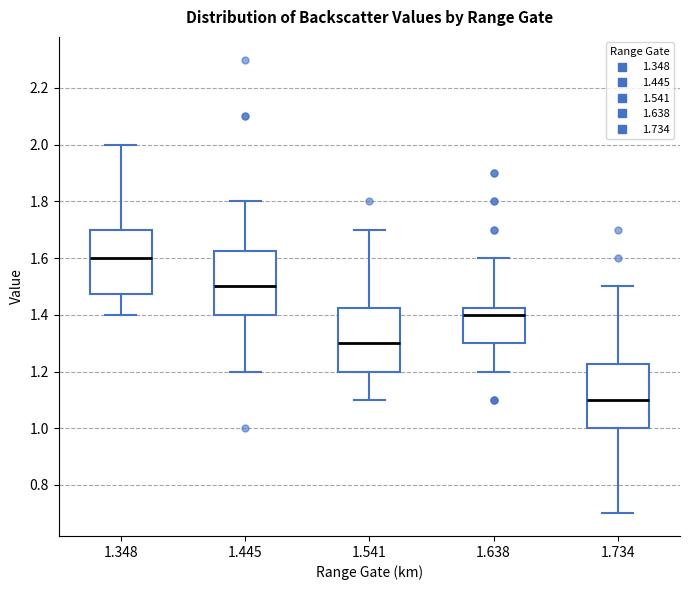

Reading left to right, transcribe this box plot: for each box, give where its median line is, the range the box spans, and where its two whiskers end, as read against the y-axis. The values are not printed on the chart, so give them approximately, as read against the axis.

1.348: median 1.60, box 1.48 to 1.70, whiskers 1.40 to 2.00
1.445: median 1.50, box 1.40 to 1.62, whiskers 1.20 to 1.80
1.541: median 1.30, box 1.20 to 1.42, whiskers 1.10 to 1.70
1.638: median 1.40, box 1.30 to 1.42, whiskers 1.20 to 1.60
1.734: median 1.10, box 1.00 to 1.22, whiskers 0.70 to 1.50